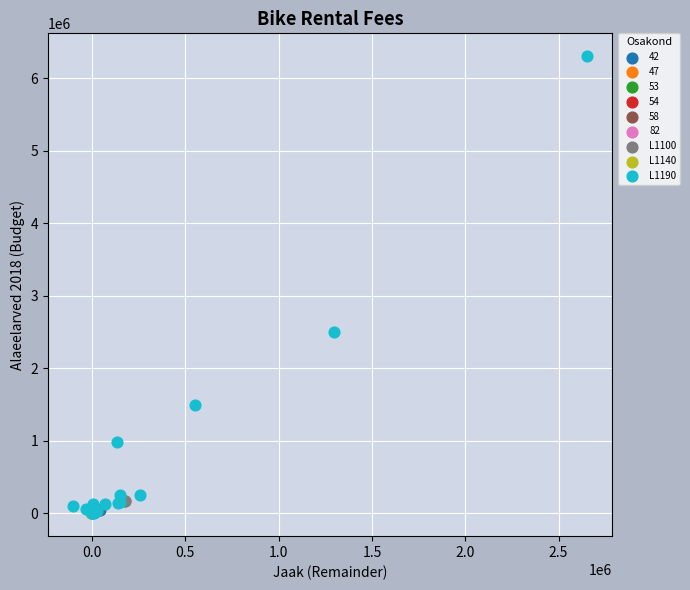

Which series contains the highest Y value?

L1190